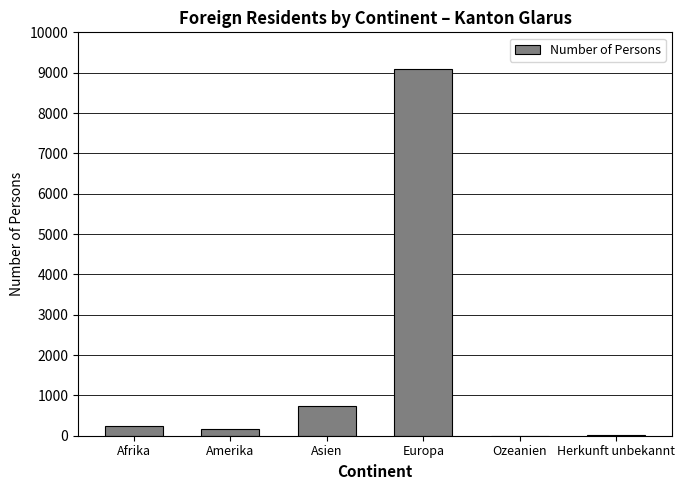

The value at Afrika is 247. True or false?

True